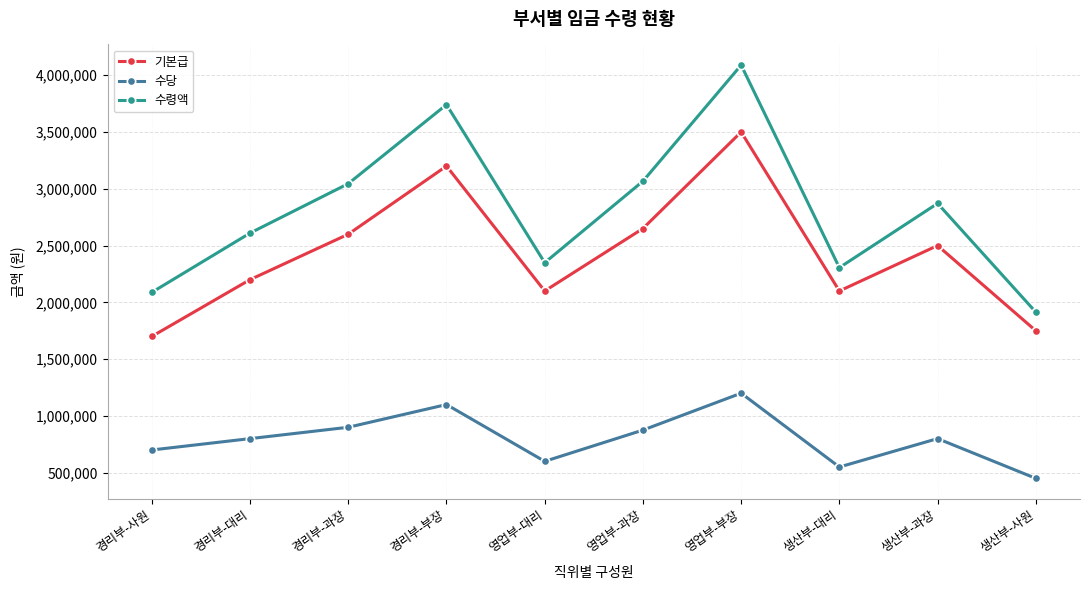

What is the difference between the 수령액 values at 경리부-사원 and 경리부-대리?

522000